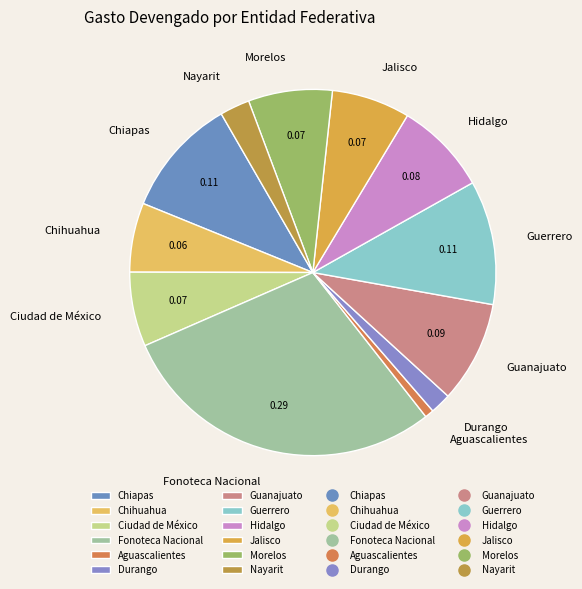

True or false: Aguascalientes accounts for 11% of the total.

False